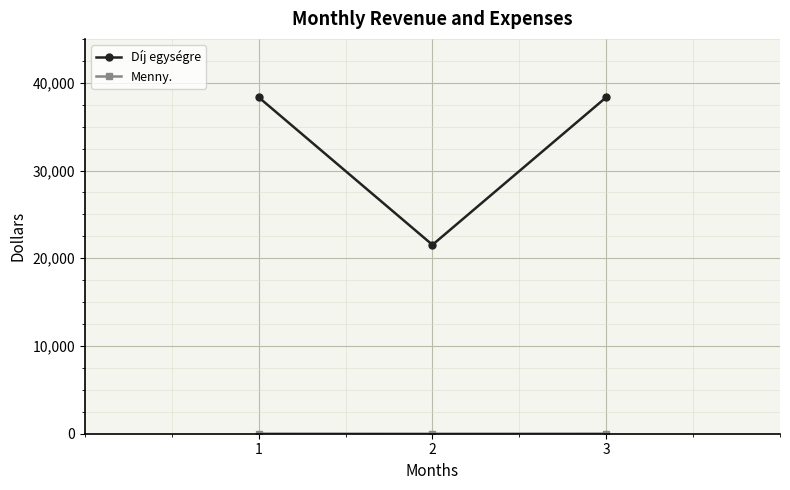

Read the Díj egységre value at 2.

21527